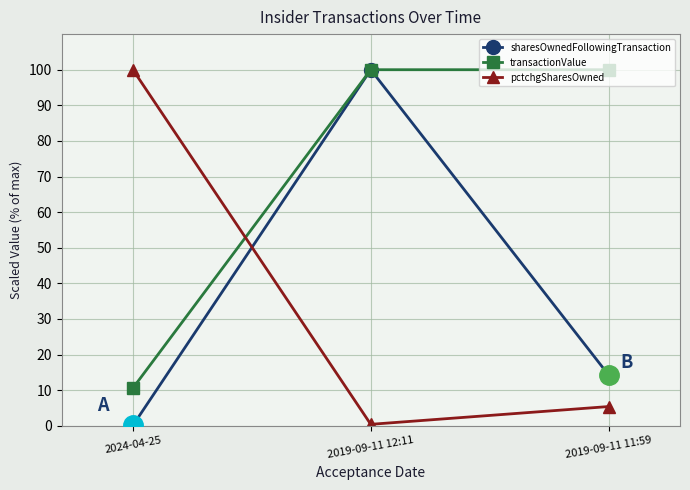

What is the label of the 1st point from the right?

2019-09-11 11:59